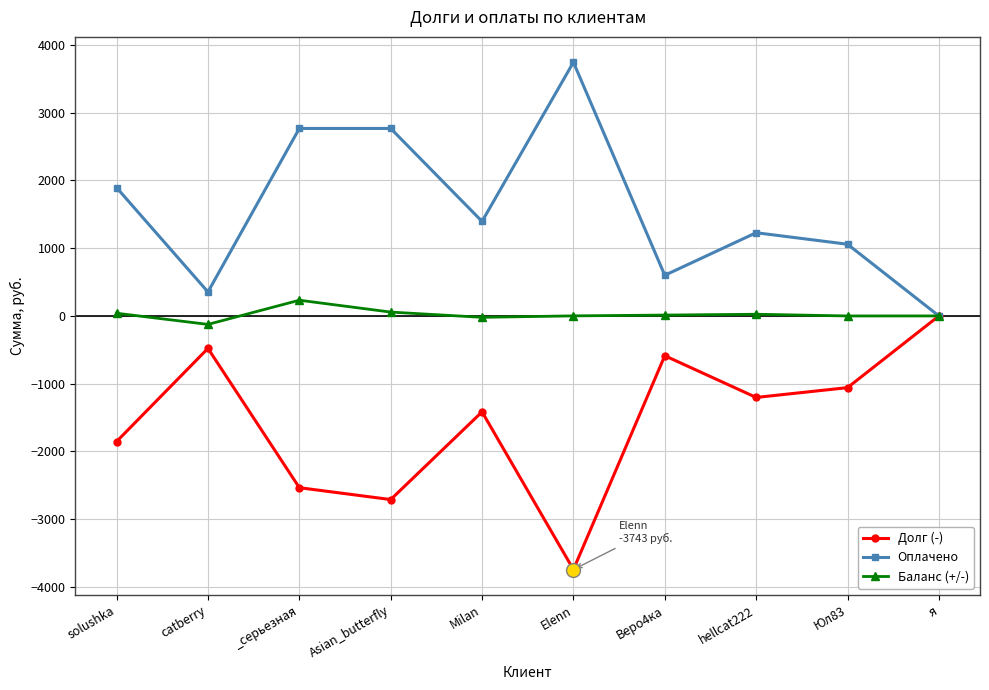

How many distinct data groups are displayed?

3